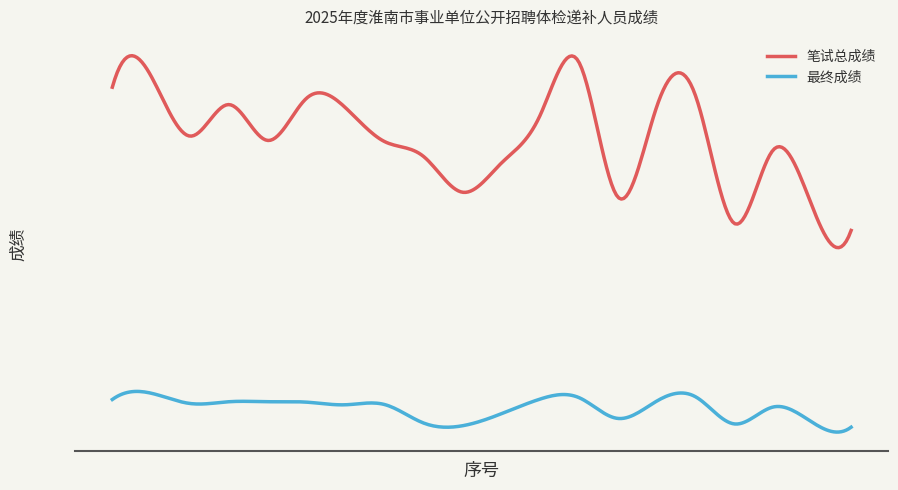

True or false: 最终成绩 and 笔试总成绩 intersect in this chart.

False